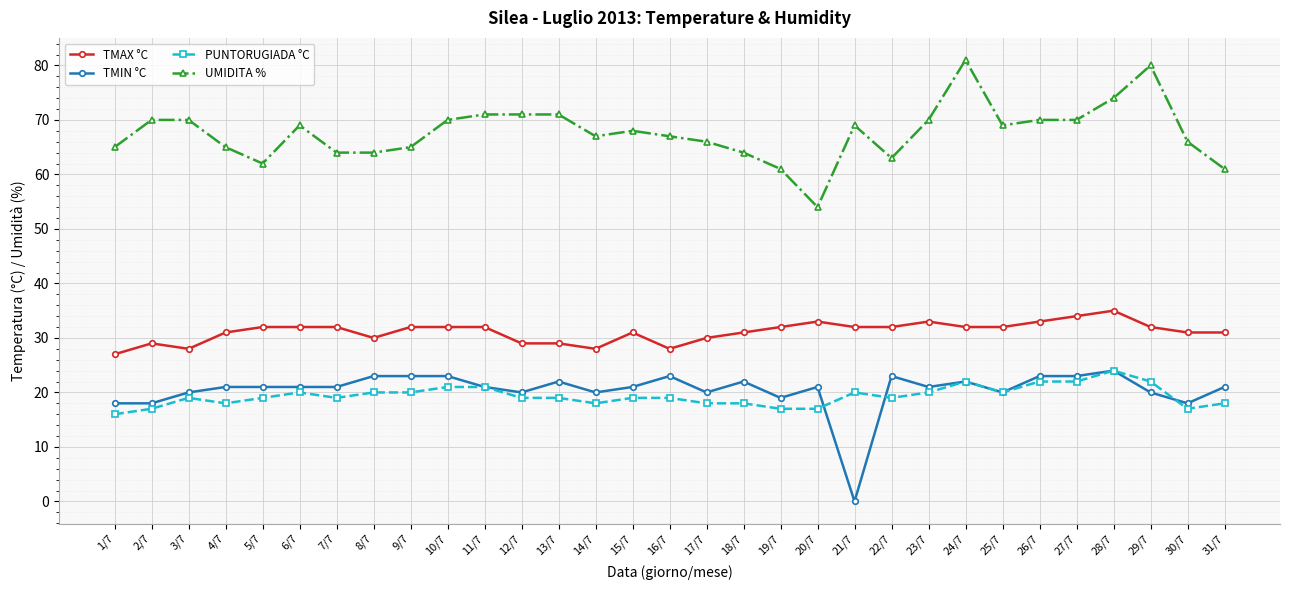

True or false: TMAX °C and PUNTORUGIADA °C intersect in this chart.

False